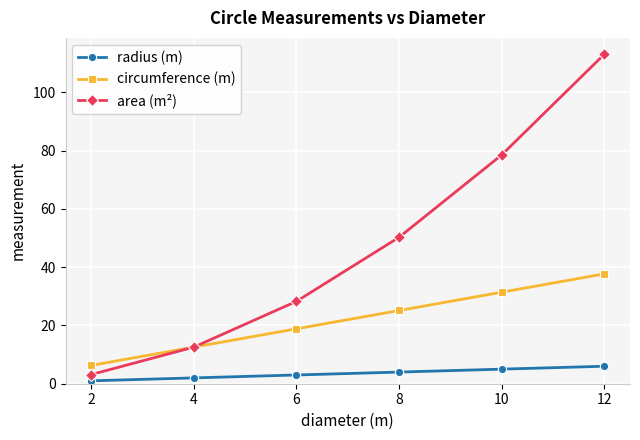

Which series has the largest range (max minus min)?

area (m²)